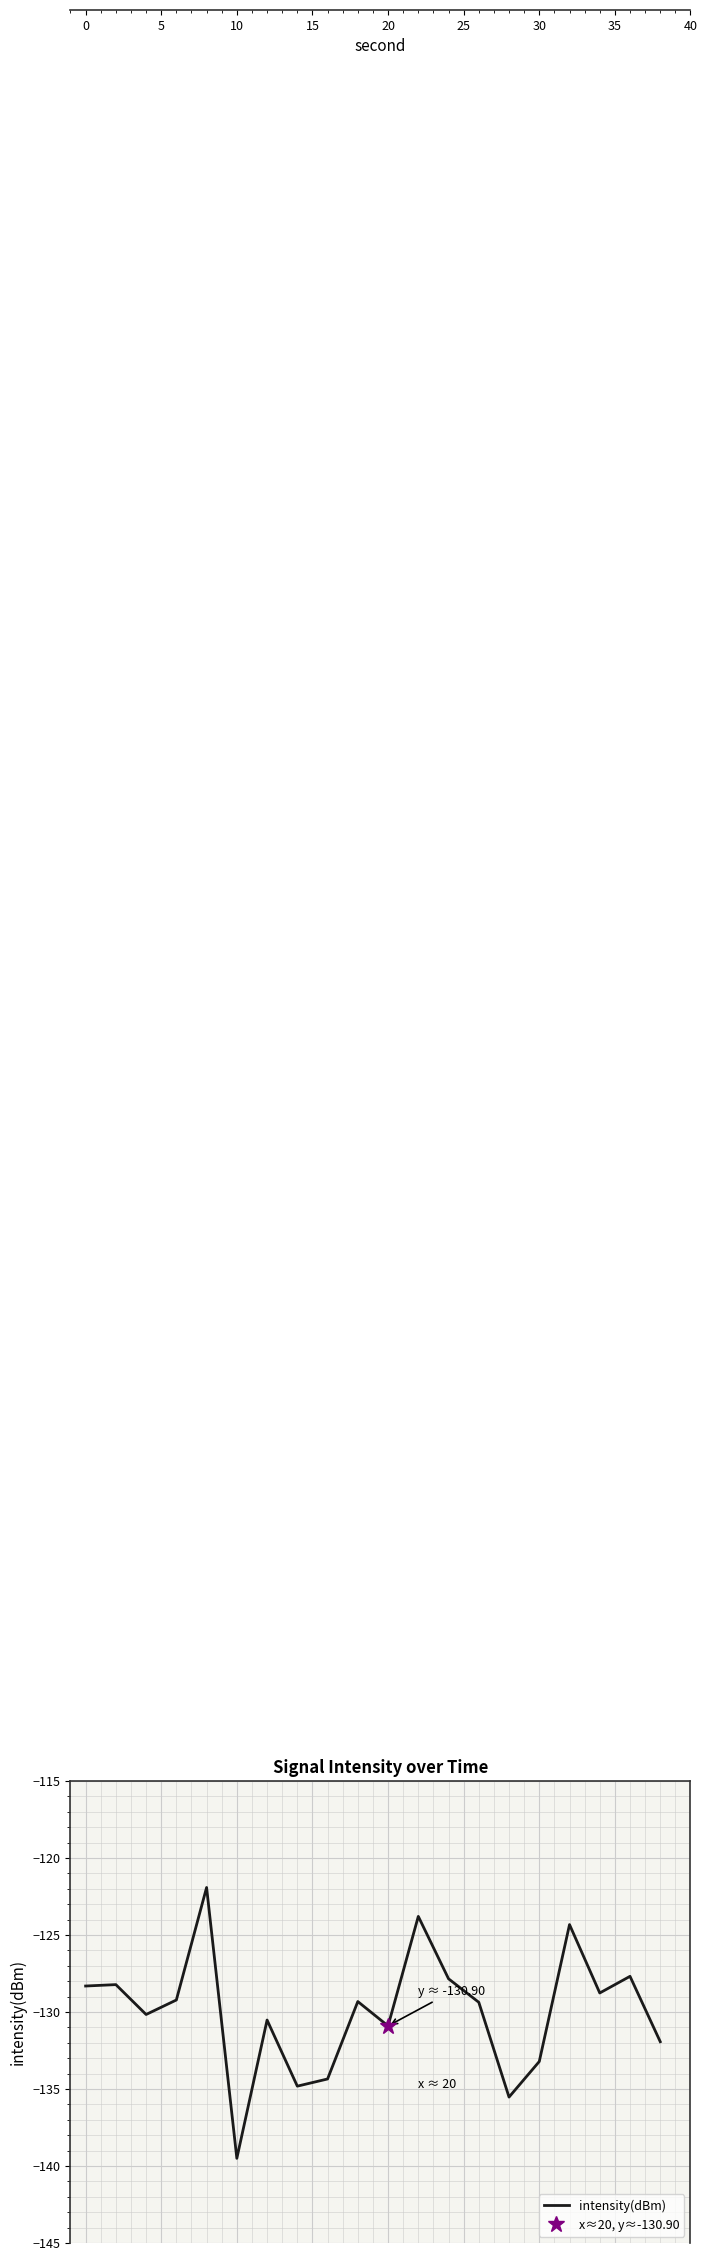

The intensity(dBm) series shows -87.3 at 0. True or false?

False